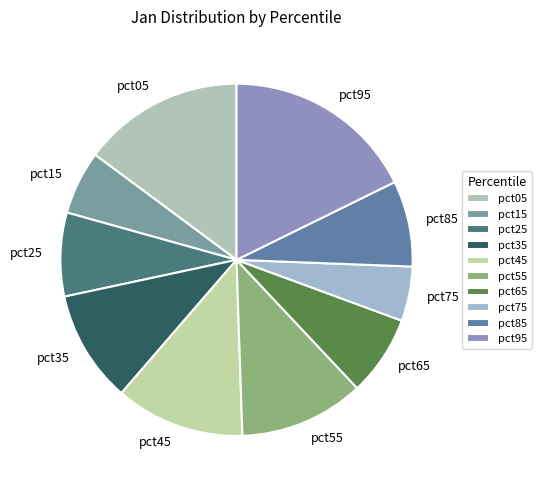

What is the largest slice in the pie chart?

pct95